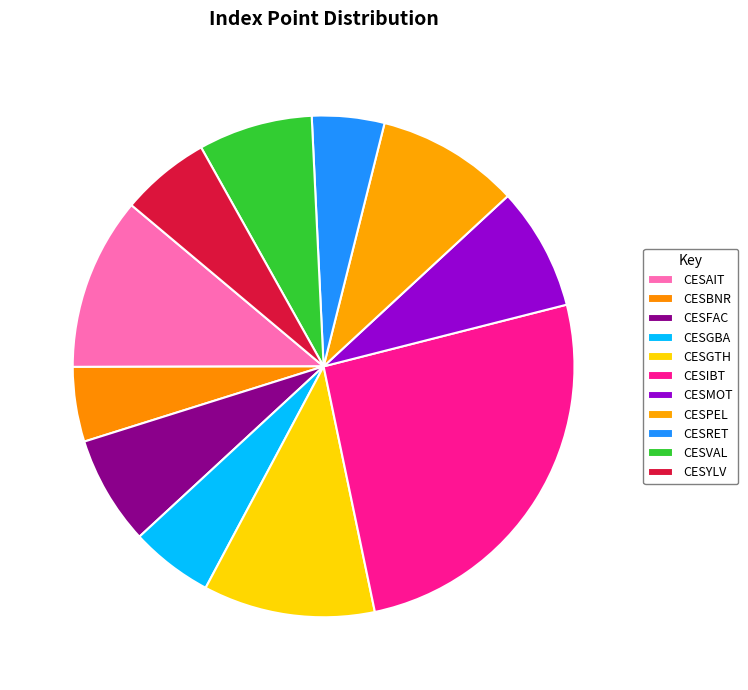

Is it true that CESRET is 5% of the pie?

True